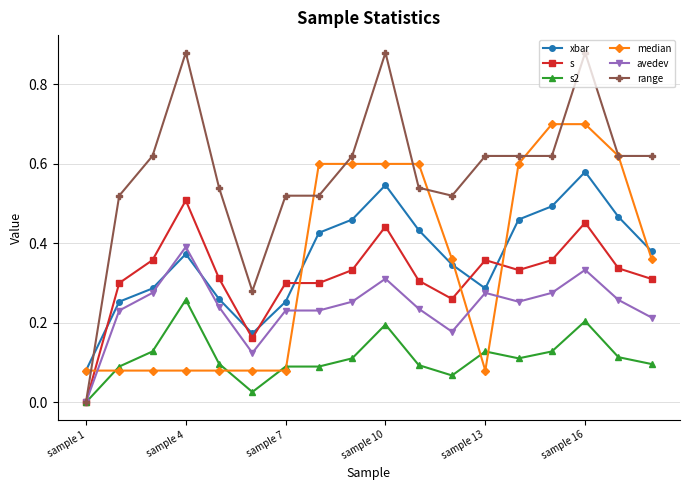

Count the number of categories in the chart.

18